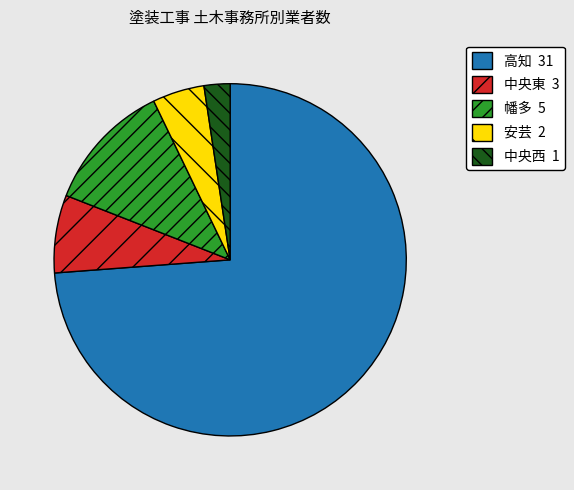

Which has a higher value, 幡多 or 安芸?

幡多